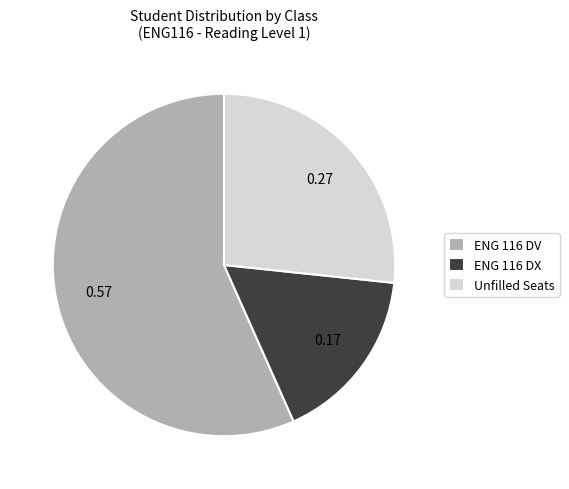

Approximately how many times larger is the value at ENG 116 DV compared to Unfilled Seats?

2.1